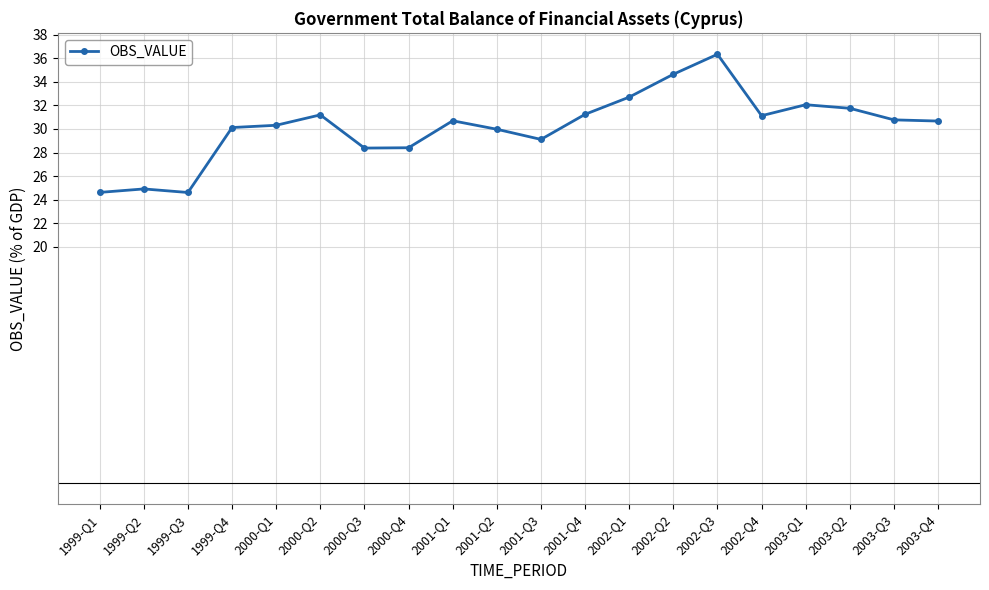

The chart shows a value of 57.6 at 2002-Q3. True or false?

False